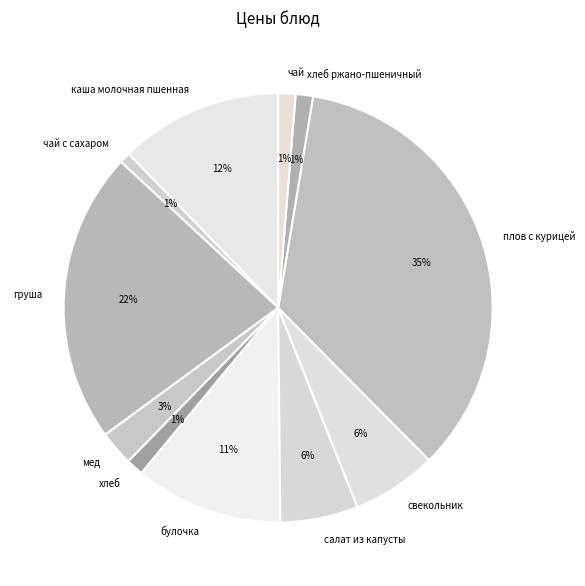

The чай slice represents 1% of the pie. True or false?

True